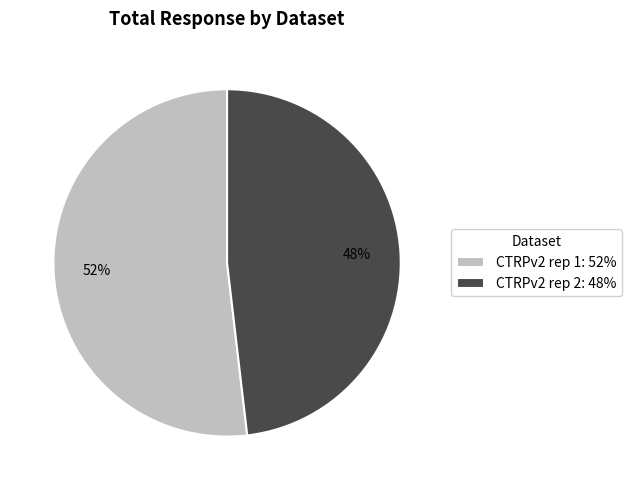

Between CTRPv2 rep 2: 48% and CTRPv2 rep 1: 52%, which is larger?

CTRPv2 rep 1: 52%